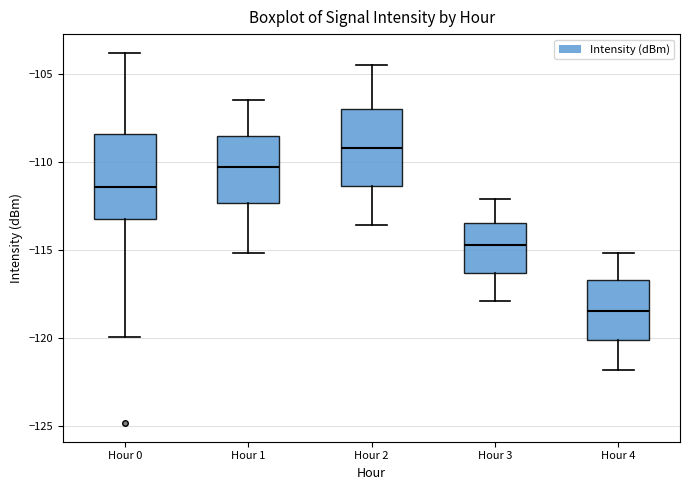

Which box's median line is the lowest?

Hour 4